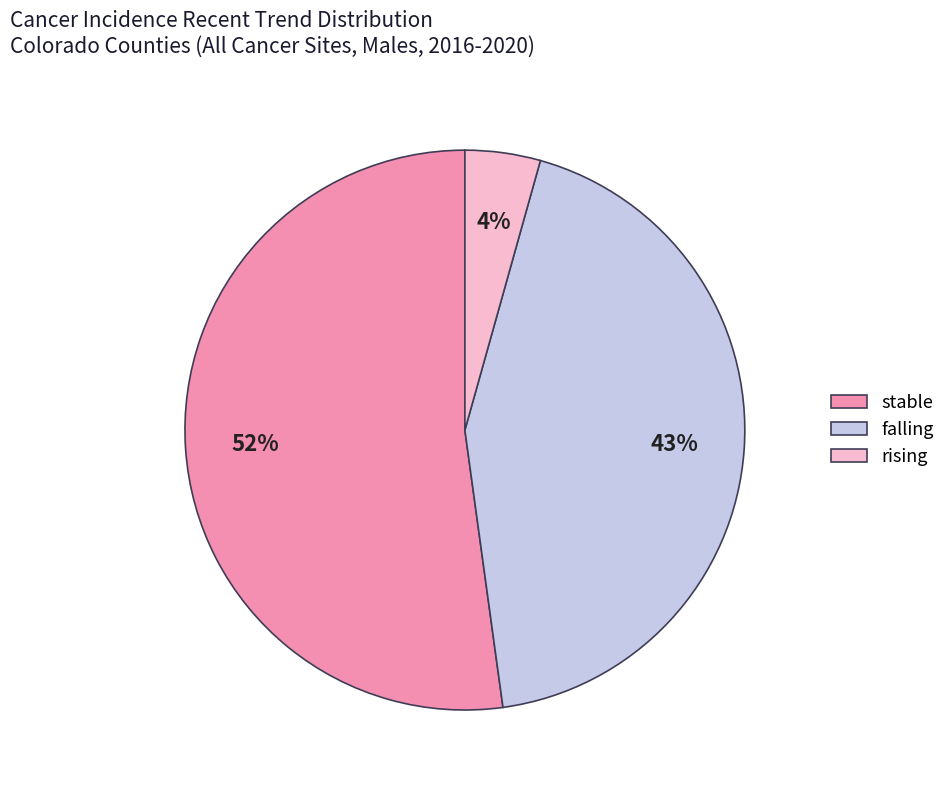

What percentage is the falling slice, to the nearest percent?

43%